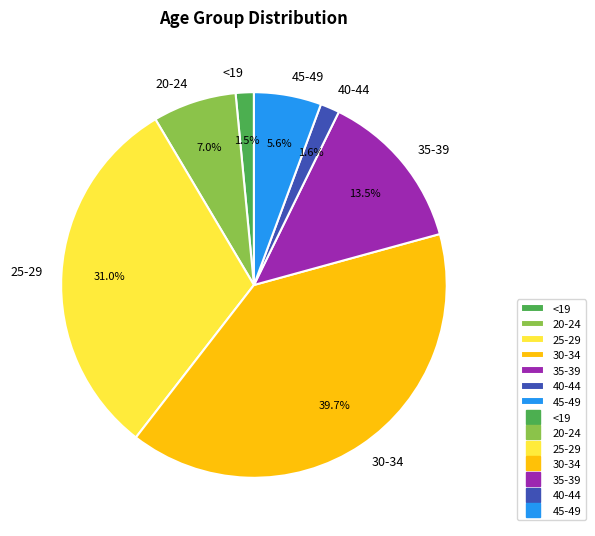

Which category has the biggest portion of the pie?

30-34